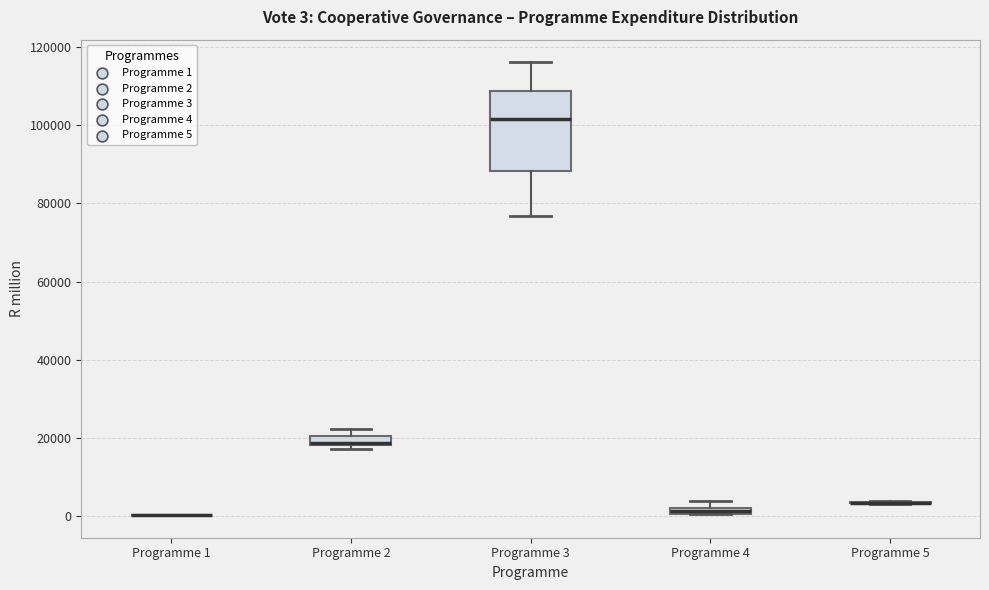

Comparing the boxes themselves (not the whiskers), which one is the tallest?

Programme 3